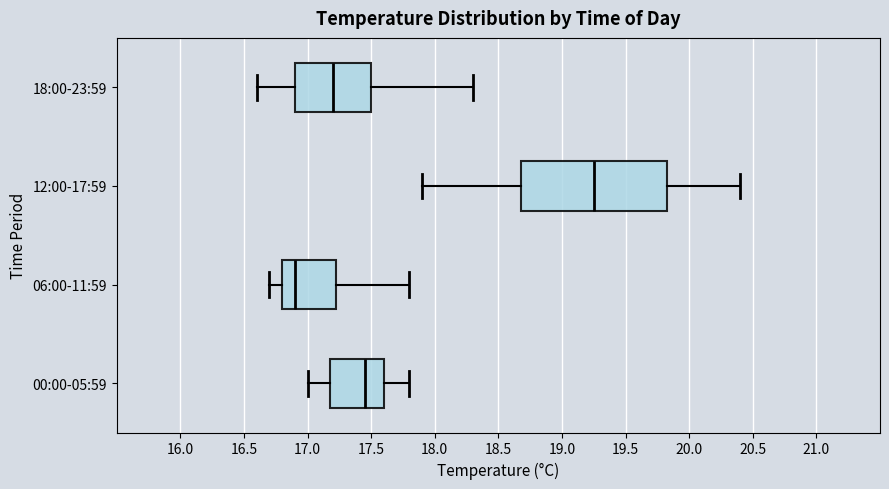

Reading bottom to top, transcribe this box plot: for each box, give where its median line is, the range the box spans, and where its two whiskers end, as read against the x-axis. The values are not printed on the chart, so give them approximately, as read against the axis.

00:00-05:59: median 17.45, box 17.20 to 17.60, whiskers 17.00 to 17.80
06:00-11:59: median 16.90, box 16.80 to 17.25, whiskers 16.70 to 17.80
12:00-17:59: median 19.25, box 18.70 to 19.85, whiskers 17.90 to 20.40
18:00-23:59: median 17.20, box 16.90 to 17.50, whiskers 16.60 to 18.30